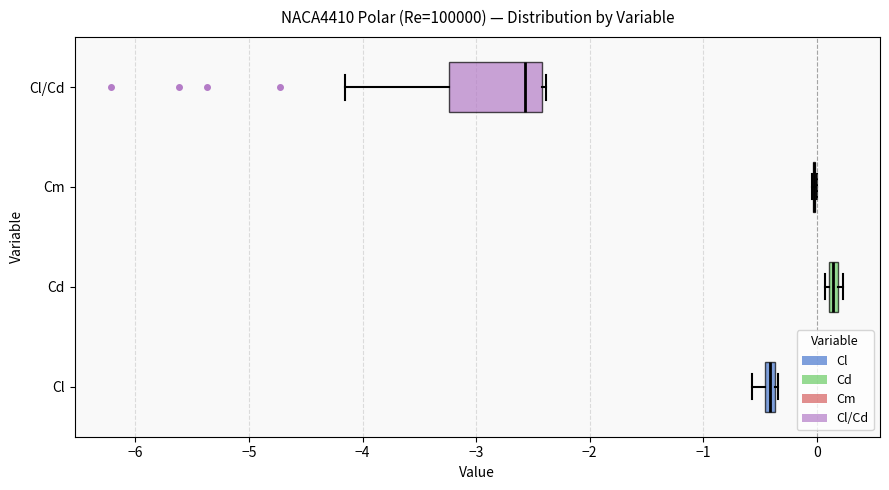

Where is the right edge of the box for Cd on the x-axis? The values are not printed on the chart, so give them approximately, as read against the axis.

0.2